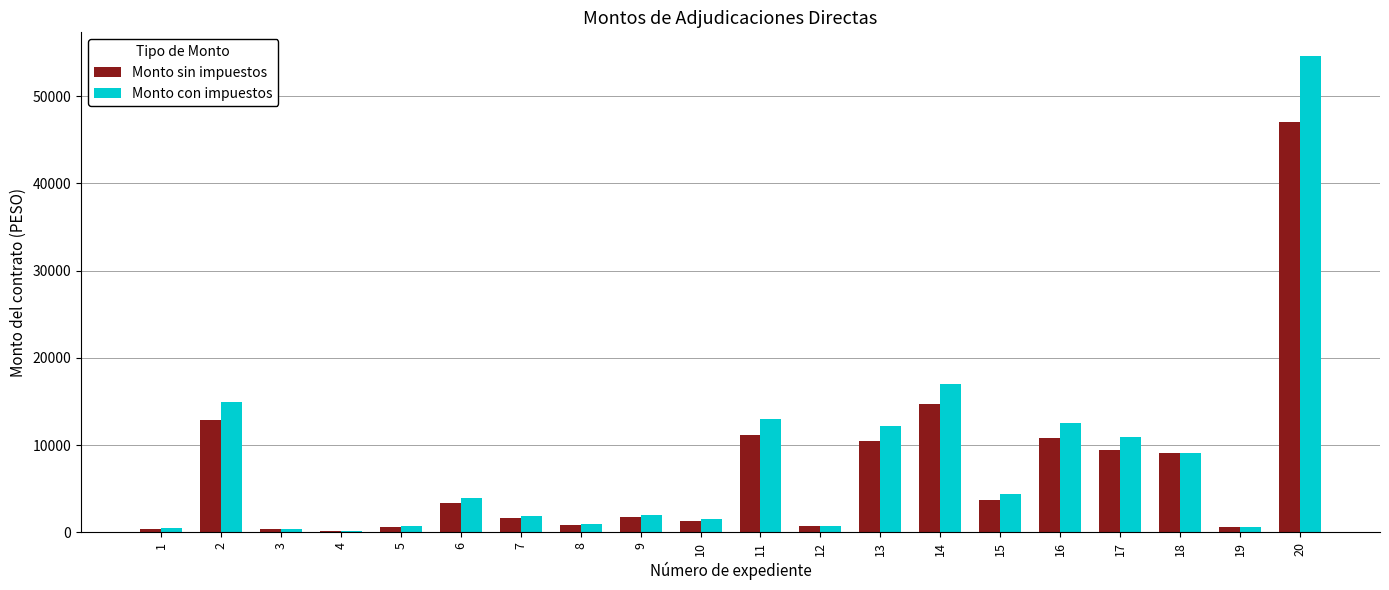

The value of Monto con impuestos at 20 is 85192.2. True or false?

False